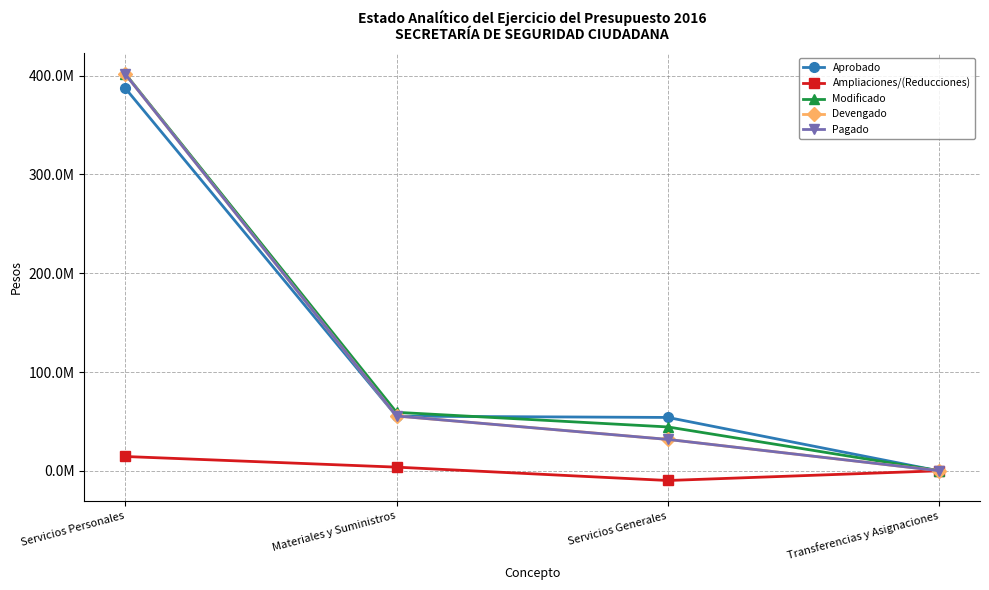

Is this an area chart (filled region under the line)?

No